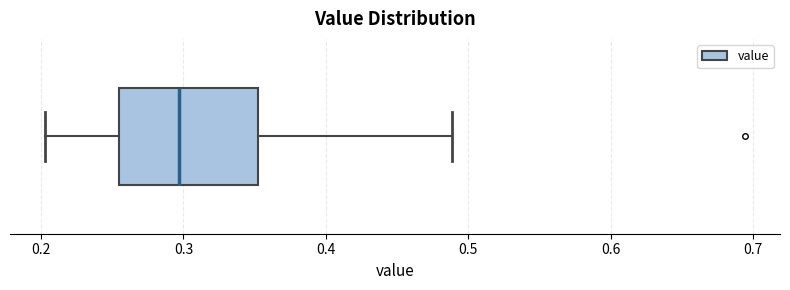

Transcribe this box plot: give where the median line is, the range the box spans, and where the two whiskers end, as read against the x-axis. The values are not printed on the chart, so give them approximately, as read against the axis.

median 0.30, box 0.25 to 0.35, whiskers 0.20 to 0.49